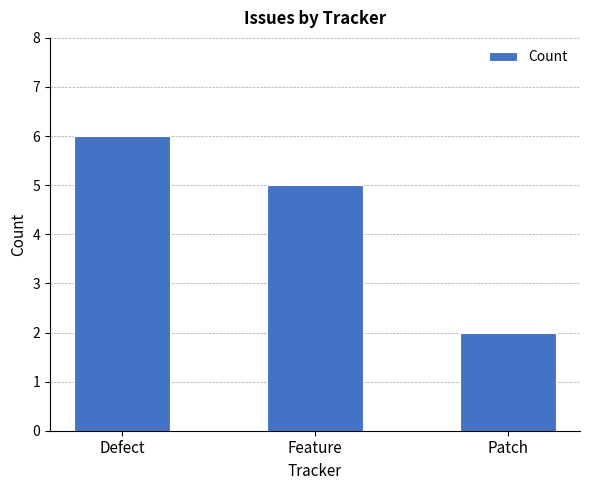

What position from the right is Feature?

2